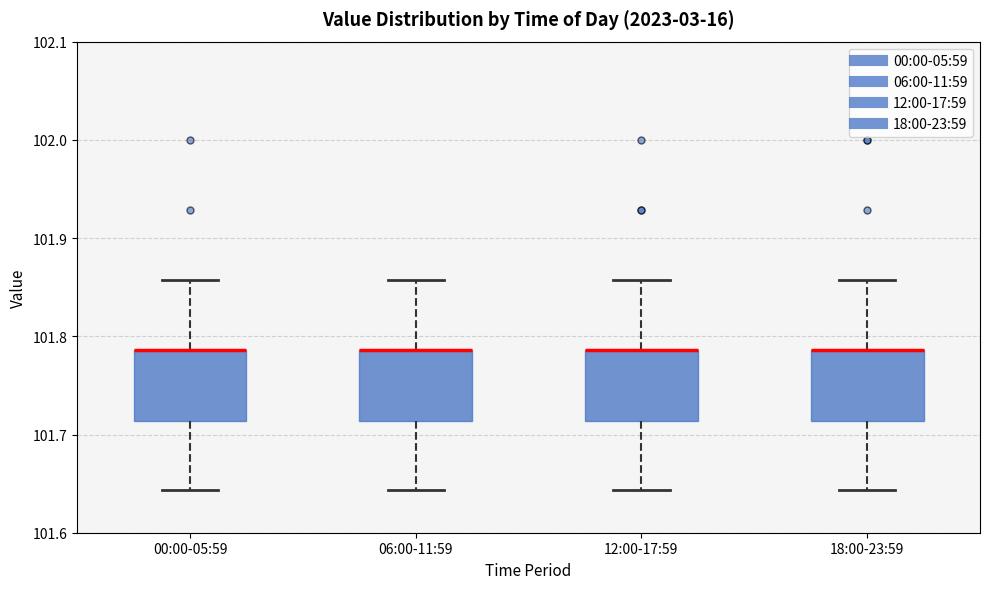

Reading left to right, transcribe this box plot: for each box, give where its median line is, the range the box spans, and where its two whiskers end, as read against the y-axis. The values are not printed on the chart, so give them approximately, as read against the axis.

00:00-05:59: median 101.79 (drawn on the box's upper edge), box 101.71 to 101.79, whiskers 101.64 to 101.86
06:00-11:59: median 101.79 (drawn on the box's upper edge), box 101.71 to 101.79, whiskers 101.64 to 101.86
12:00-17:59: median 101.79 (drawn on the box's upper edge), box 101.71 to 101.79, whiskers 101.64 to 101.86
18:00-23:59: median 101.79 (drawn on the box's upper edge), box 101.71 to 101.79, whiskers 101.64 to 101.86